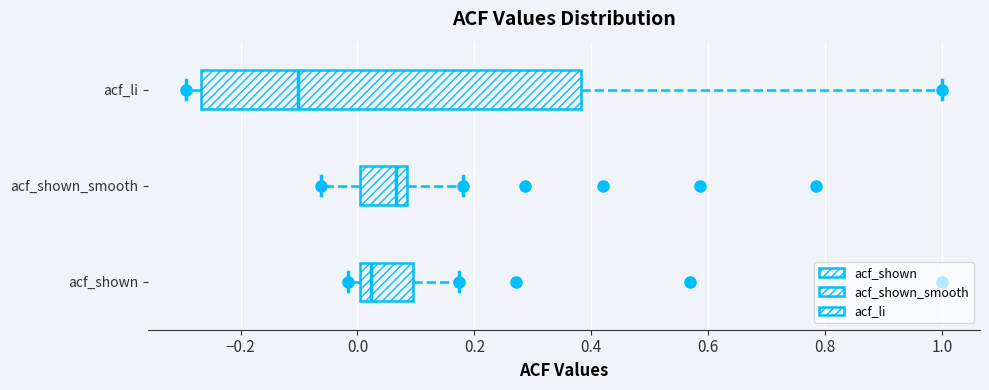

Which box is the widest, from its left edge to its right edge?

acf_li